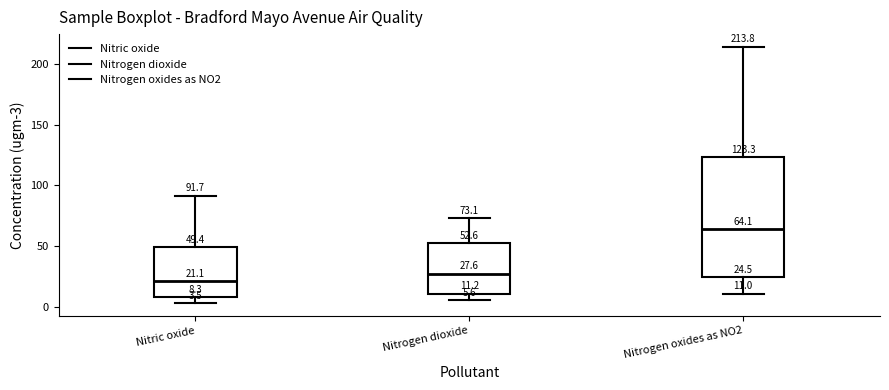

Which box's median line is the lowest?

Nitric oxide